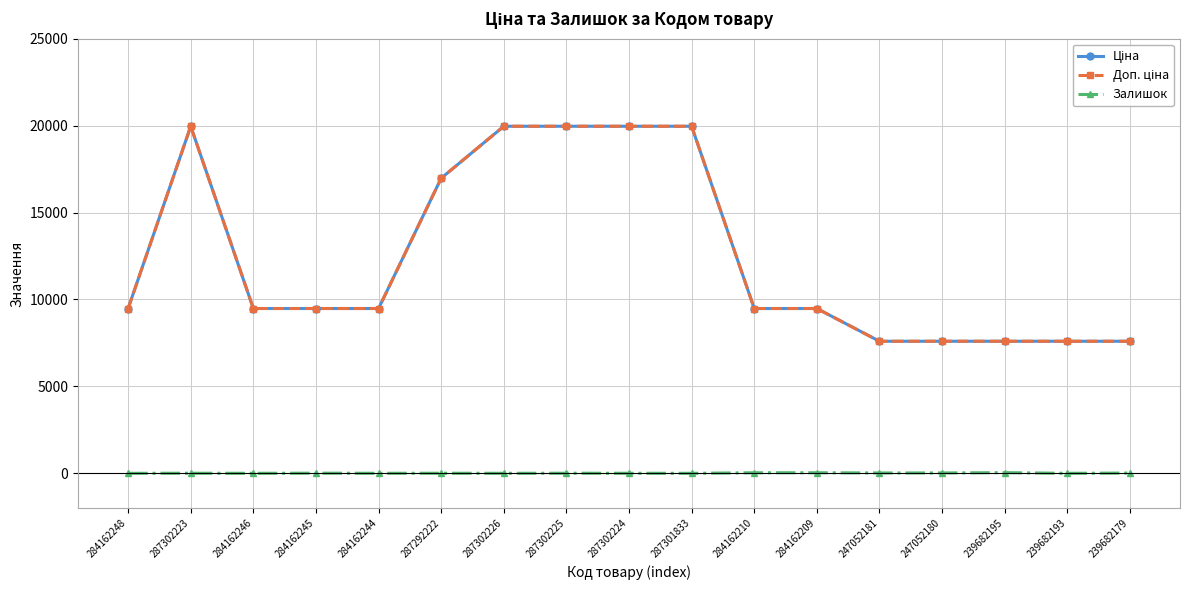

The value of Доп. ціна at 287302223 is 35157.9. True or false?

False